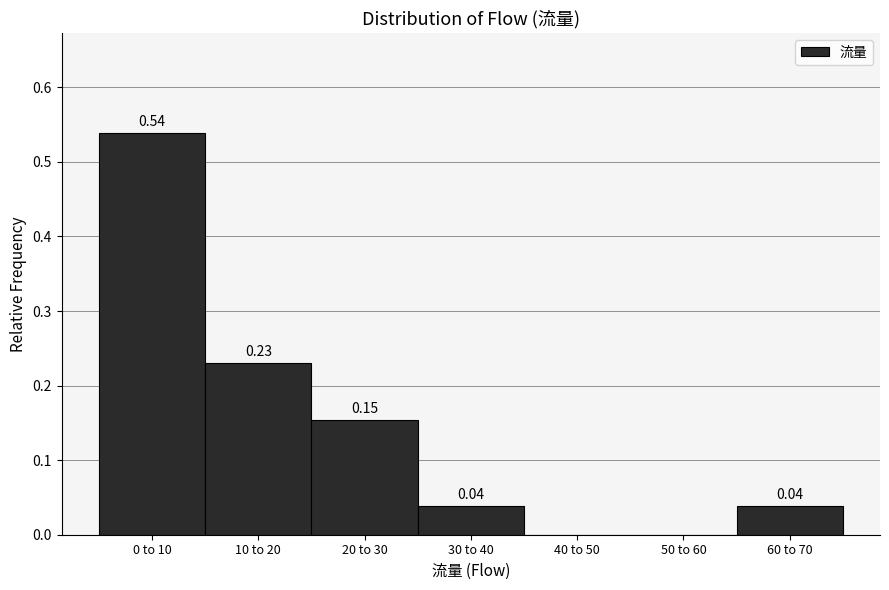

What is the change in value from 0 to 10 to 50 to 60?

-0.5